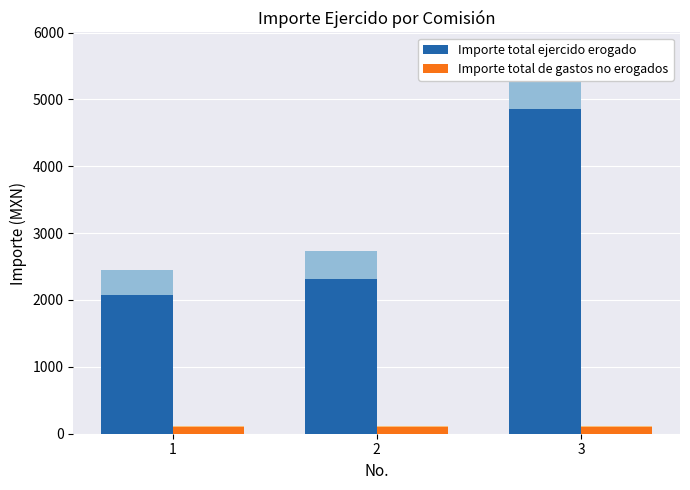

Does the chart contain stacked bars?

No